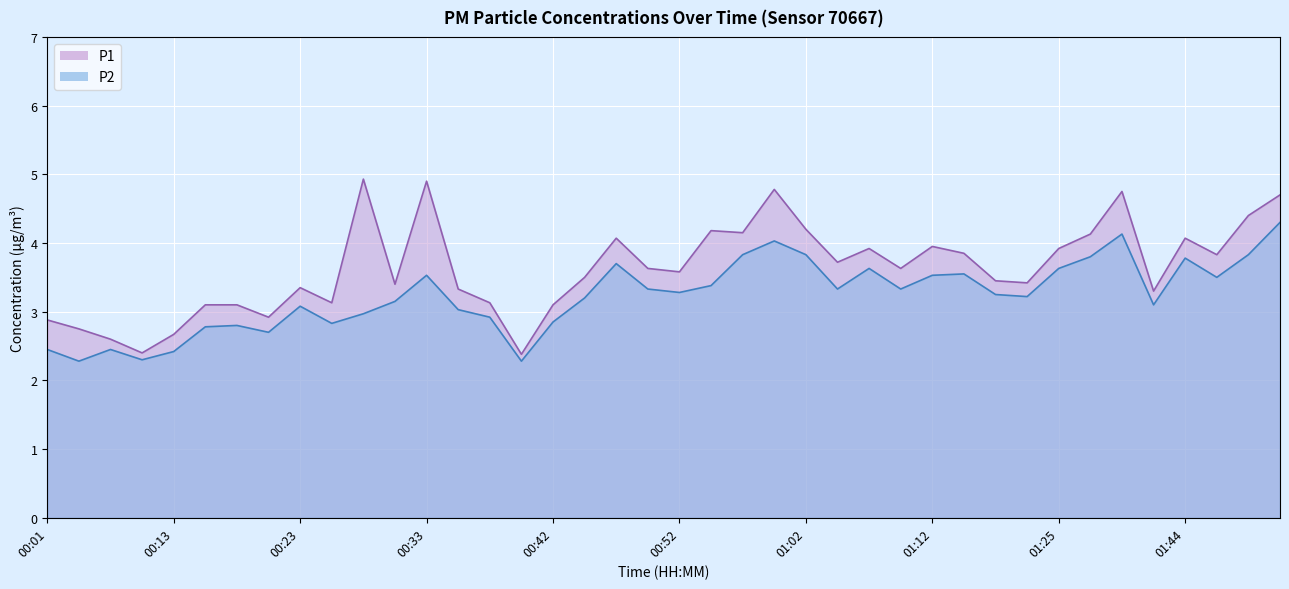

How many lines are shown in the chart?

2